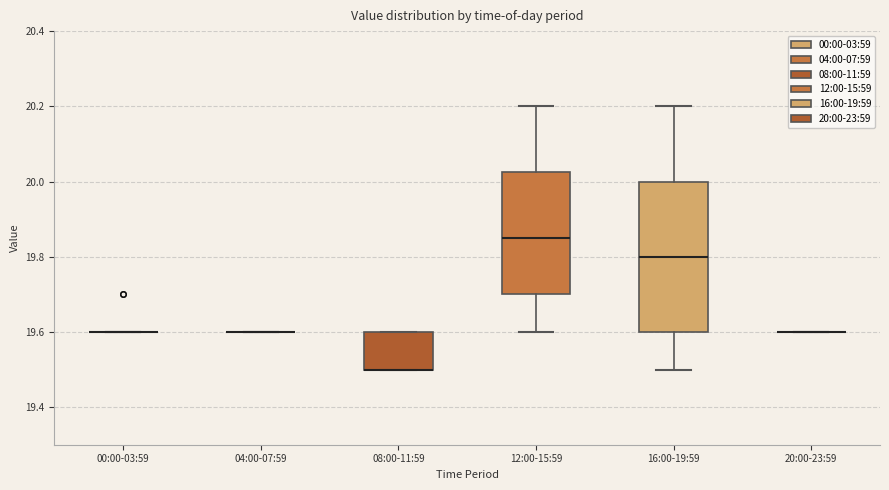

Reading left to right, read every box against the y-axis: the position of its median line, the range the box covers, and the ends of its whiskers. The values are not printed on the chart, so give them approximately, as read against the axis.

00:00-03:59: box collapsed to a line at 19.60, whiskers 19.60 to 19.60
04:00-07:59: box collapsed to a line at 19.60, whiskers 19.60 to 19.60
08:00-11:59: median 19.50 (drawn on the box's lower edge), box 19.50 to 19.60, whiskers 19.50 to 19.60
12:00-15:59: median 19.86, box 19.70 to 20.02, whiskers 19.60 to 20.20
16:00-19:59: median 19.80, box 19.60 to 20.00, whiskers 19.50 to 20.20
20:00-23:59: box collapsed to a line at 19.60, whiskers 19.60 to 19.60